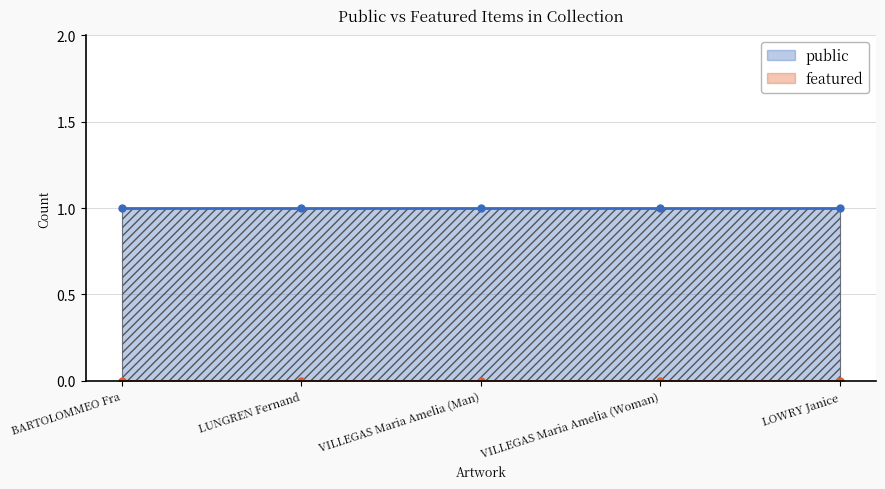

List the series in order of their overall mean, lowest first.

featured, public